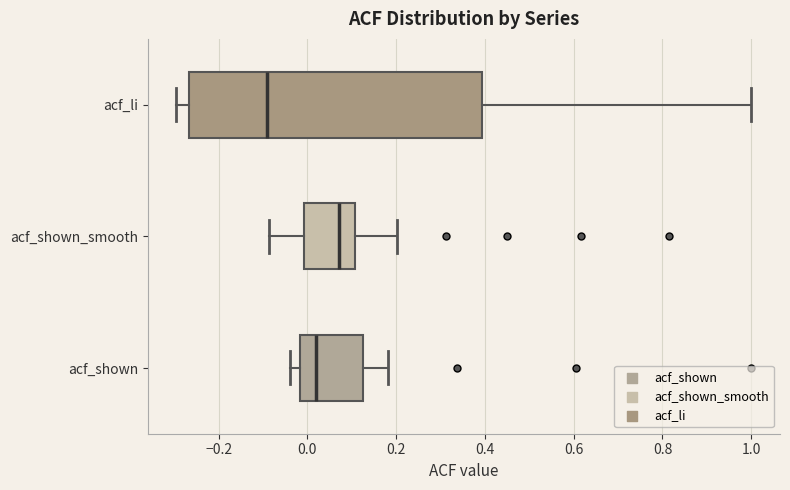

Comparing the boxes themselves (not the whiskers), which one is the widest?

acf_li